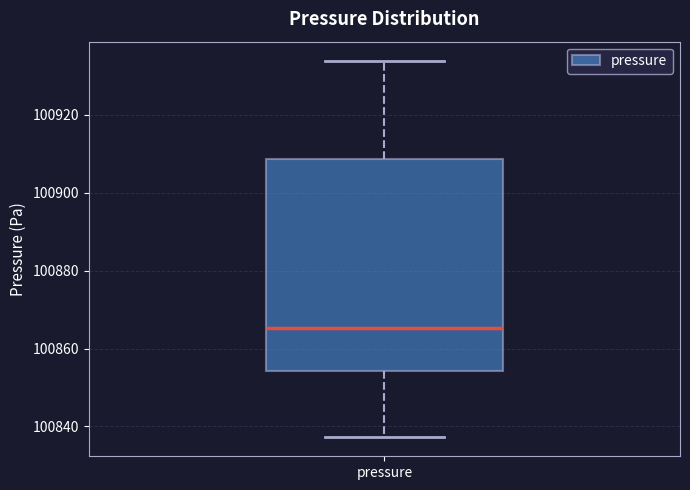

Transcribe this box plot: give where the median line is, the range the box spans, and where the two whiskers end, as read against the y-axis. The values are not printed on the chart, so give them approximately, as read against the axis.

median 100866, box 100854 to 100908, whiskers 100838 to 100934